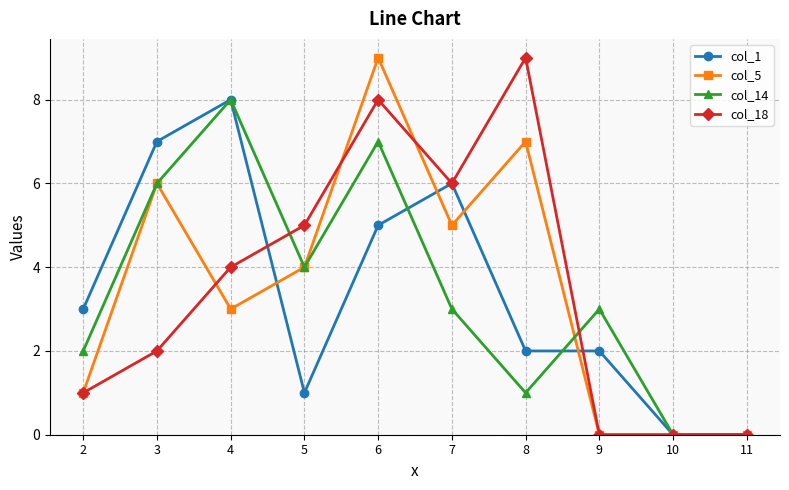

What are all the series names shown in the legend?

col_1, col_5, col_14, col_18